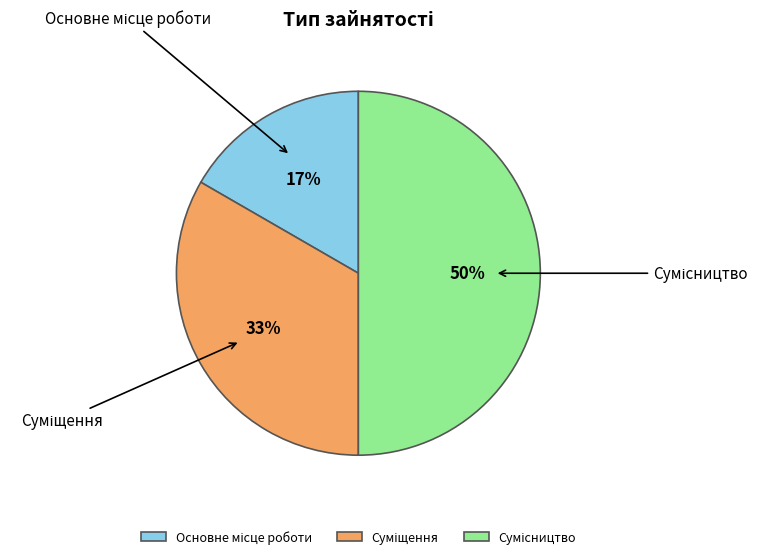

To the nearest percent, what is the average slice percentage?

33%